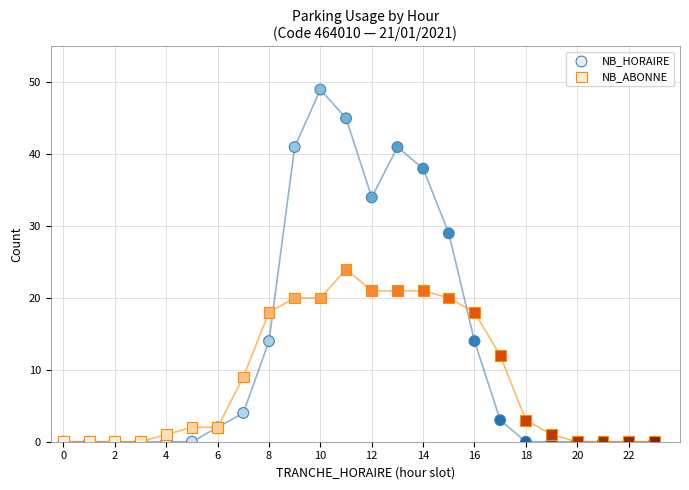

What are all the series names shown in the legend?

NB_HORAIRE, NB_ABONNE